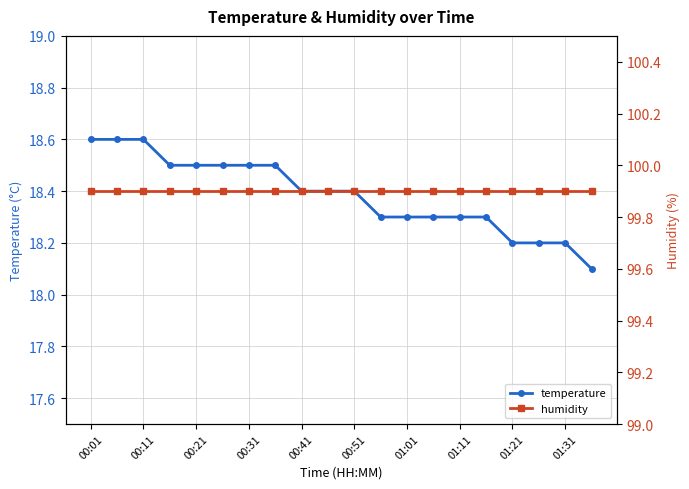

True or false: humidity and temperature cross at least once.

False